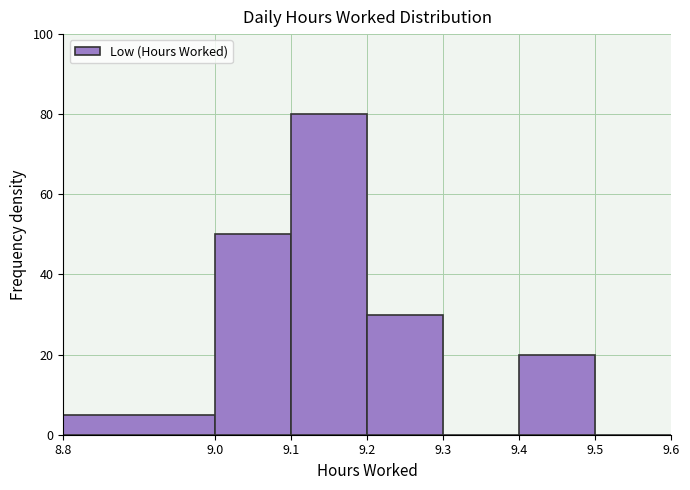

Which range on the x-axis has the tallest bar?

9.1 to 9.2